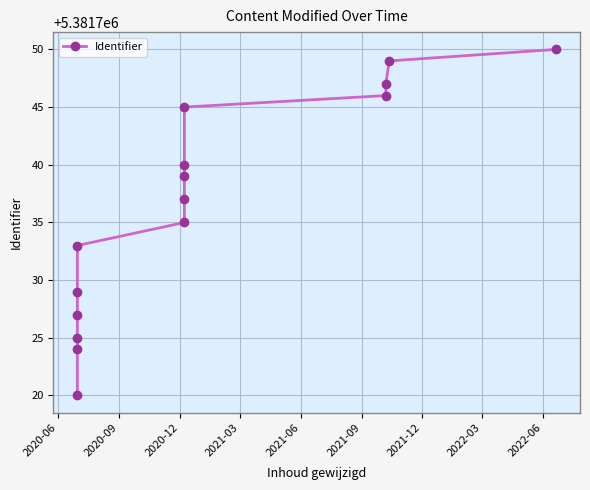

At which category does the chart reach its minimum across all series?

2020-06